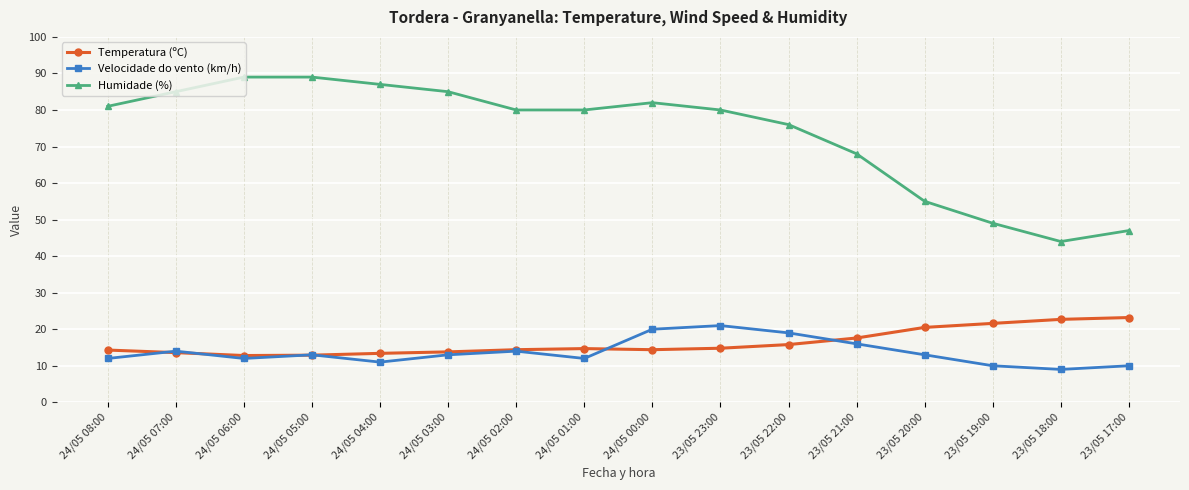

Which category has the lowest value in the Humidade (%) series?

23/05 18:00